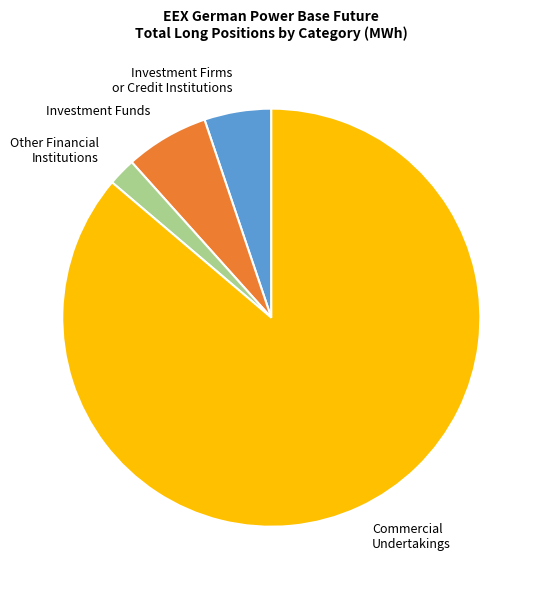

What is the smallest slice in the pie chart?

Other Financial Institutions